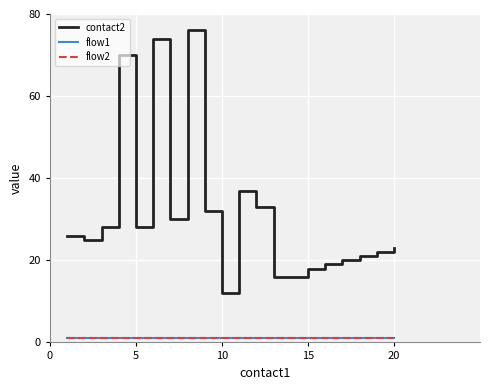

True or false: flow1 has more than 2 points higher than both neighbors.

False